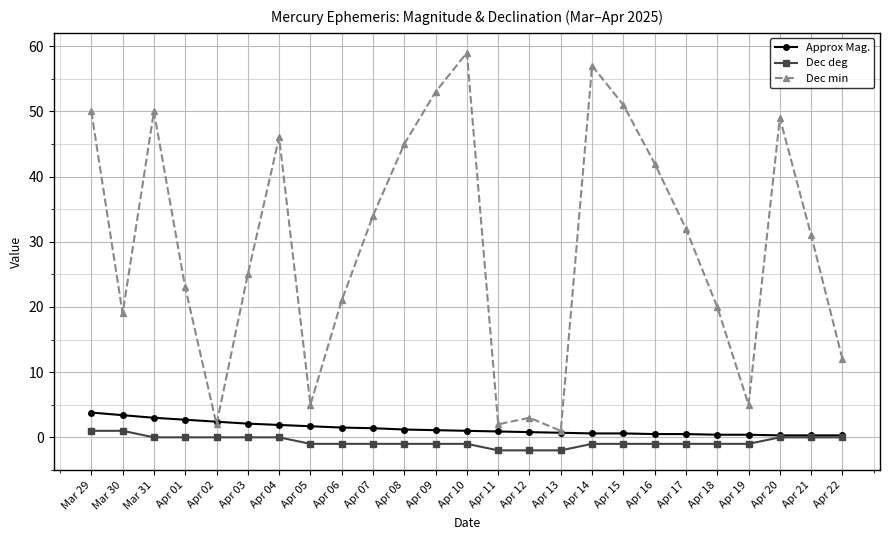

What is the difference between the Approx Mag. values at Apr 19 and Apr 08?

0.8